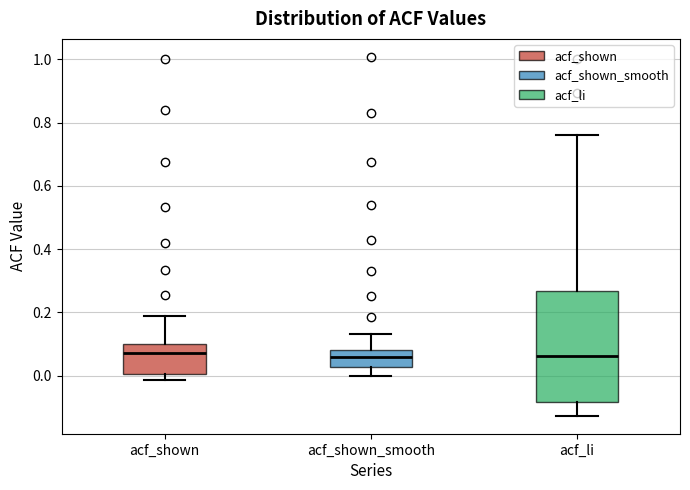

Which box is the tallest, from its lower edge to its upper edge?

acf_li